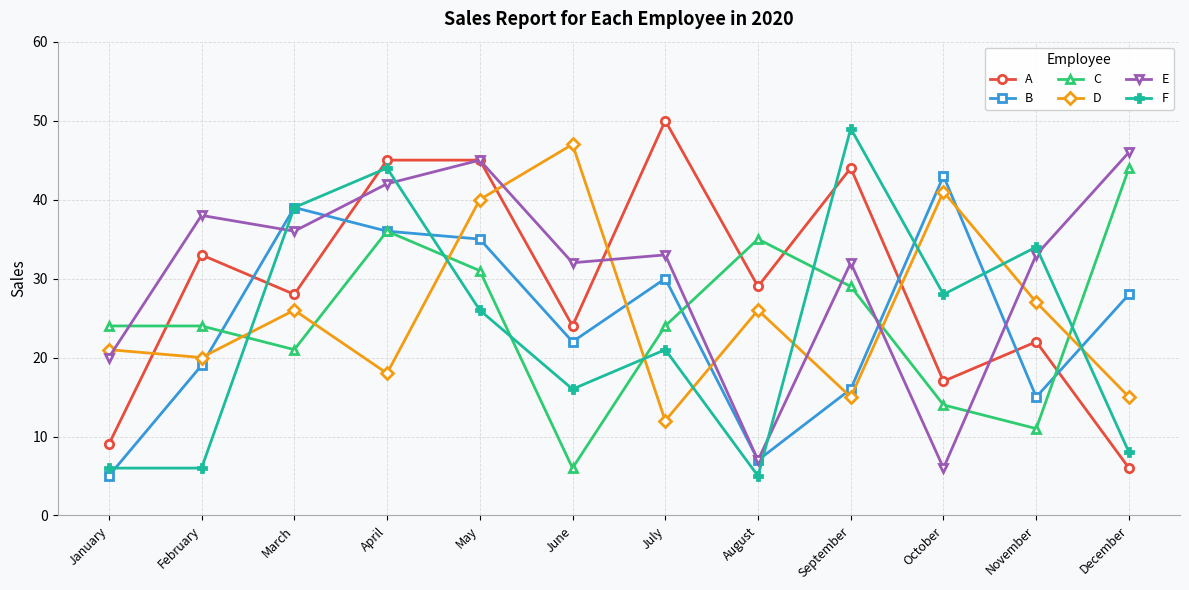

True or false: D and A intersect in this chart.

True